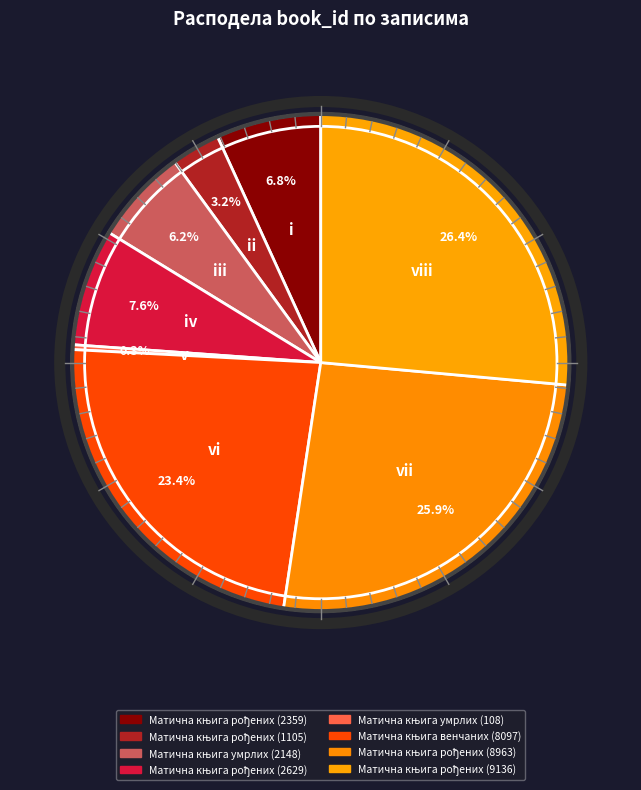

Rank the categories by value from lowest to highest.

Матична књига умрлих (108), Матична књига рођених (1105), Матична књига умрлих (2148), Матична књига рођених (2359), Матична књига рођених (2629), Матична књига венчаних (8097), Матична књига рођених (8963), Матична књига рођених (9136)